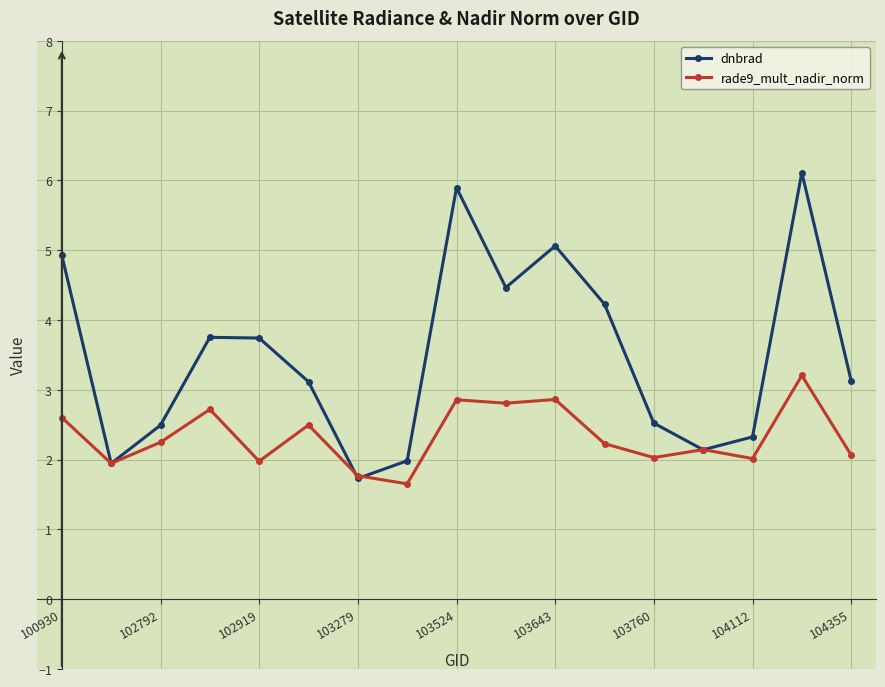

What is the minimum value for rade9_mult_nadir_norm?

1.7